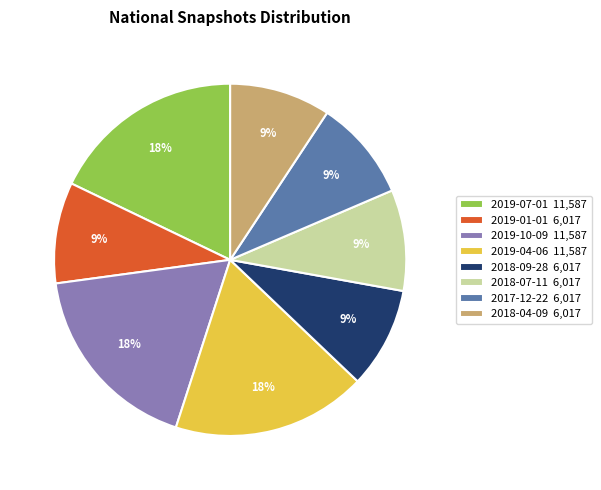

Does 2017-12-22 account for over 50% of the chart?

No